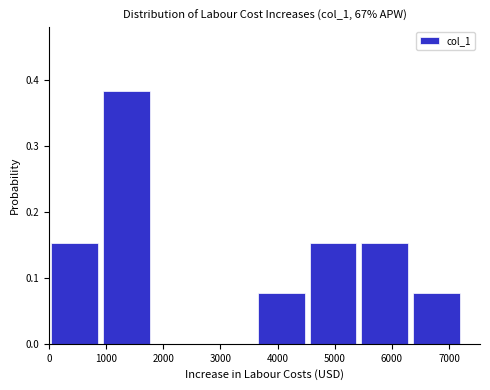

How tall is the bar that spans 4600 to 5500 on the x-axis? Neither the bar edges nor the heights are printed on the chart, so give them approximately, as read against the axes.

0.15